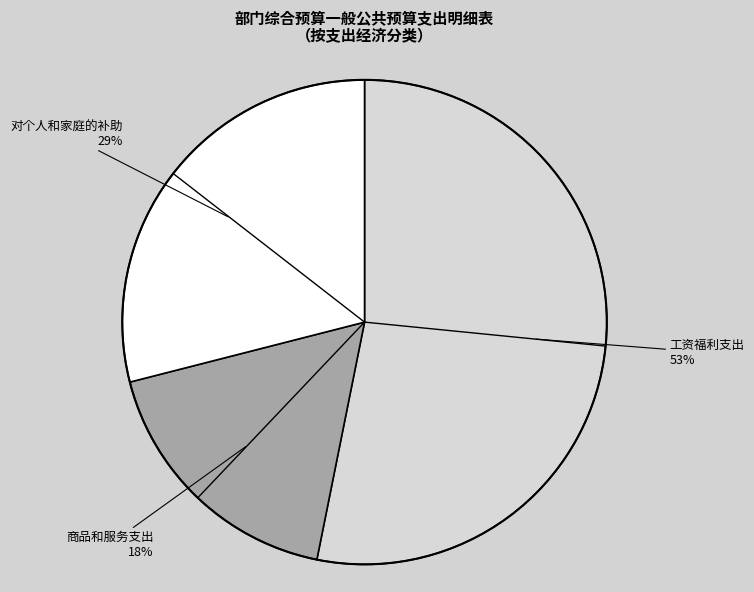

To the nearest percent, what is the difference between the largest and smallest slice percentages?

35%